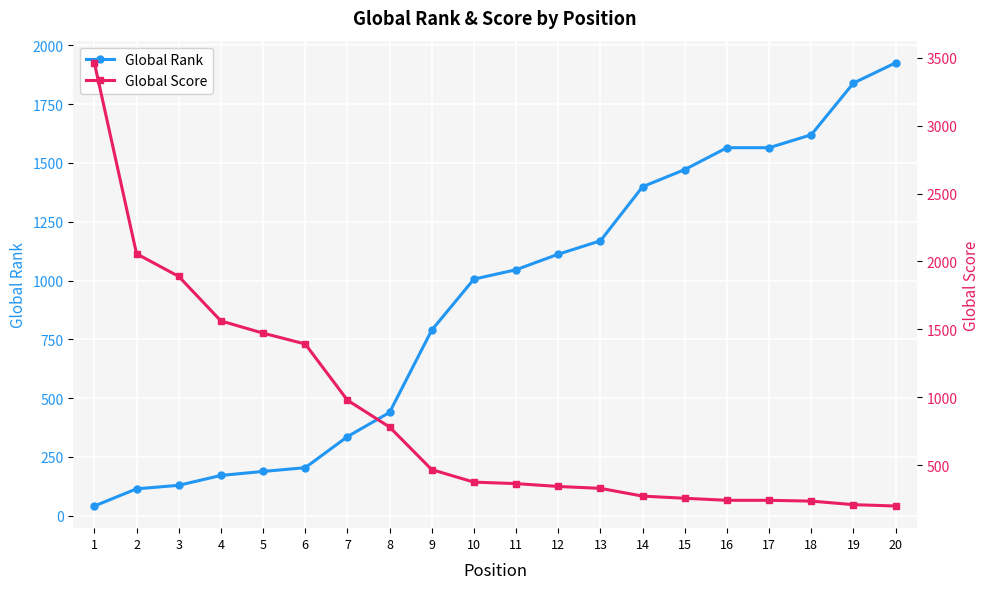

Which category has the lowest value in the Global Rank series?

1